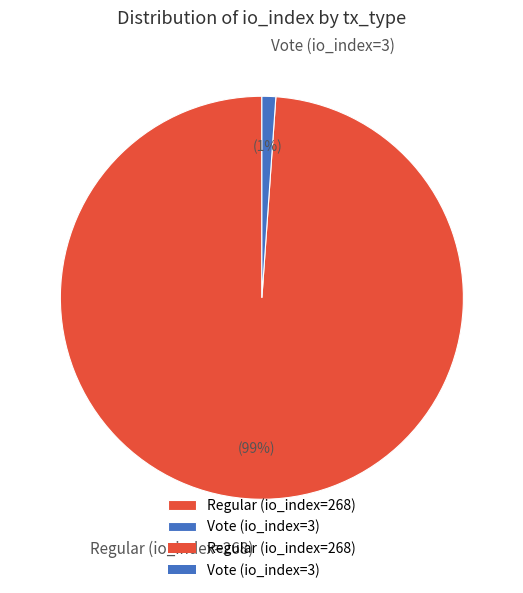

Do Regular (io_index=268) and Vote (io_index=3) together represent more than half of the pie?

Yes